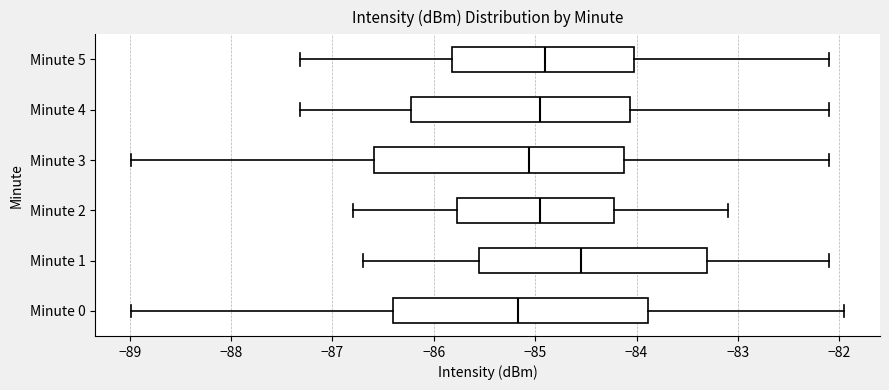

Where does the right whisker of the box for Minute 0 end on the x-axis? The values are not printed on the chart, so give them approximately, as read against the axis.

-81.9